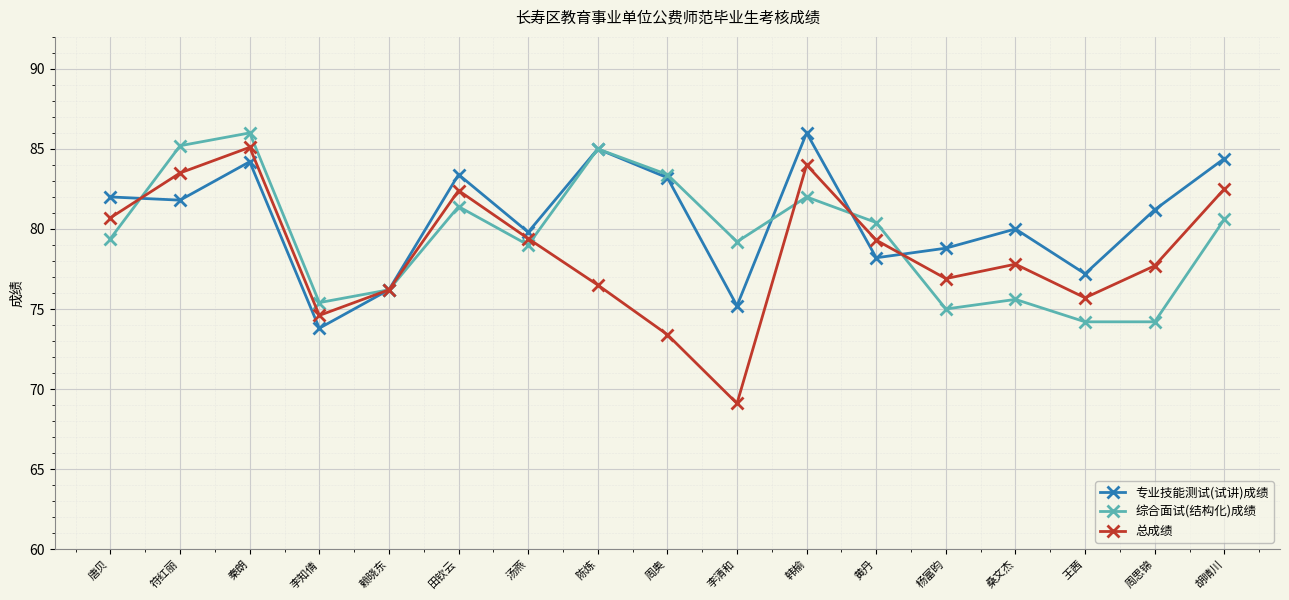

Is this an area chart (filled region under the line)?

No